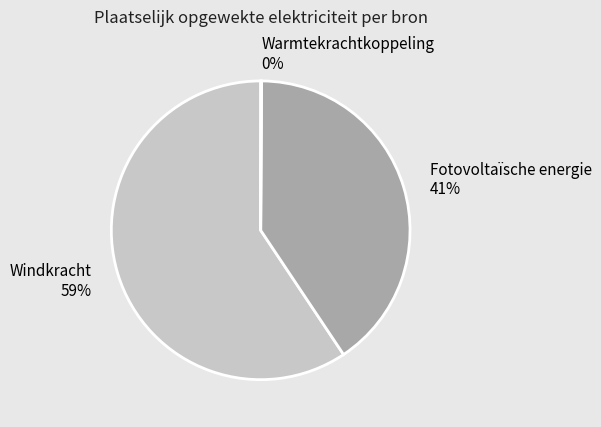

To the nearest percent, what is the difference between the largest and smallest slice percentages?

59%